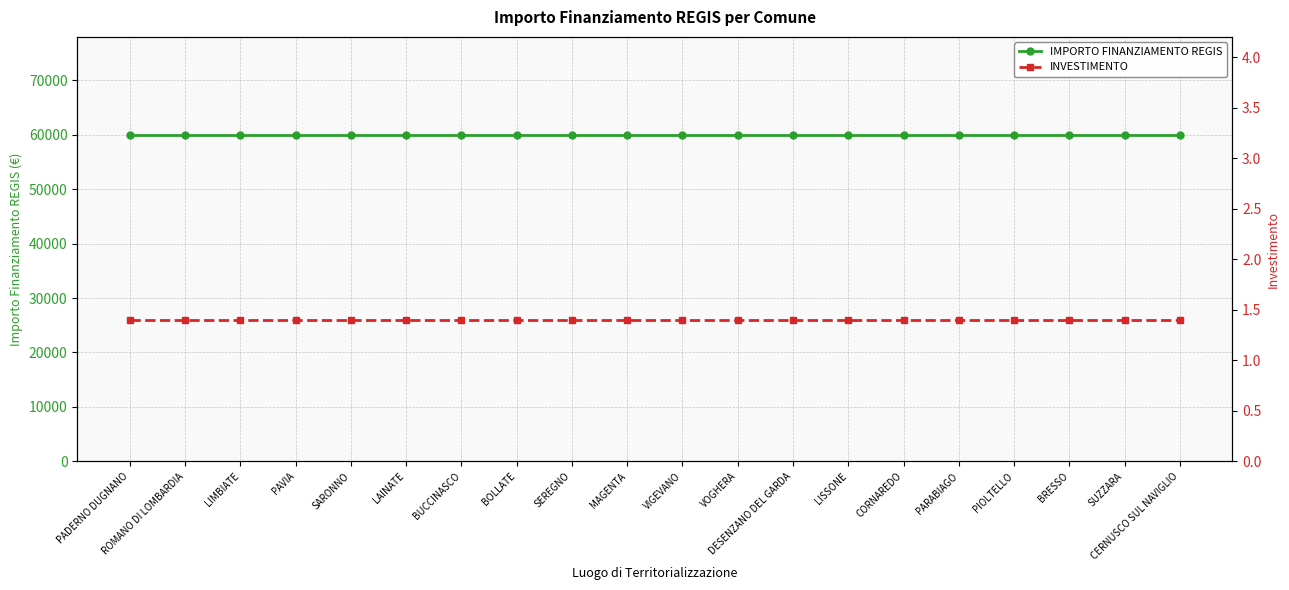

True or false: INVESTIMENTO has more than 2 points higher than both neighbors.

False